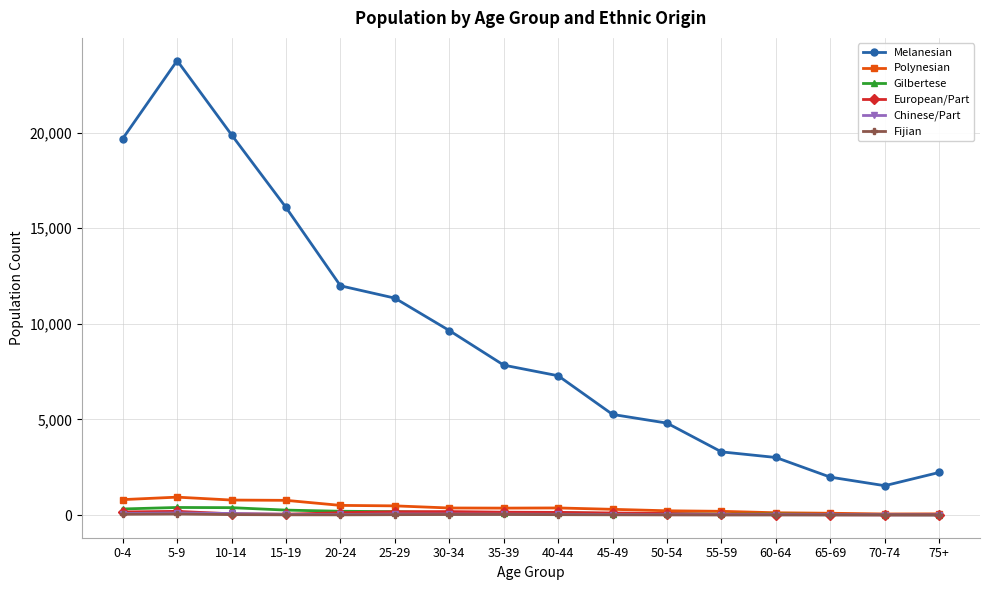

The value of Melanesian at 35-39 is 7840. True or false?

True